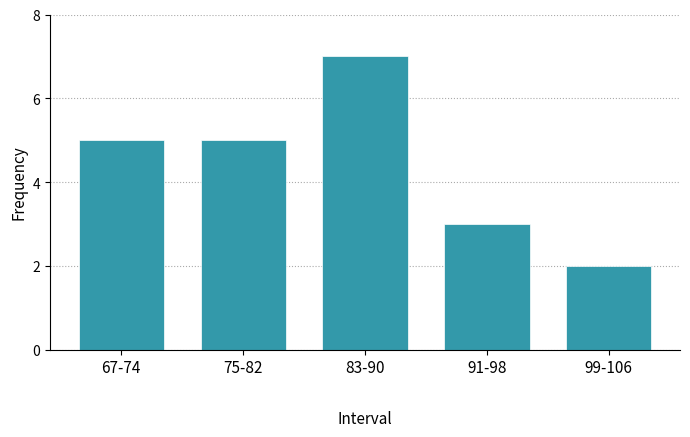

Reading left to right, transcribe all the data shown in this chart.

5	5	7	3	2